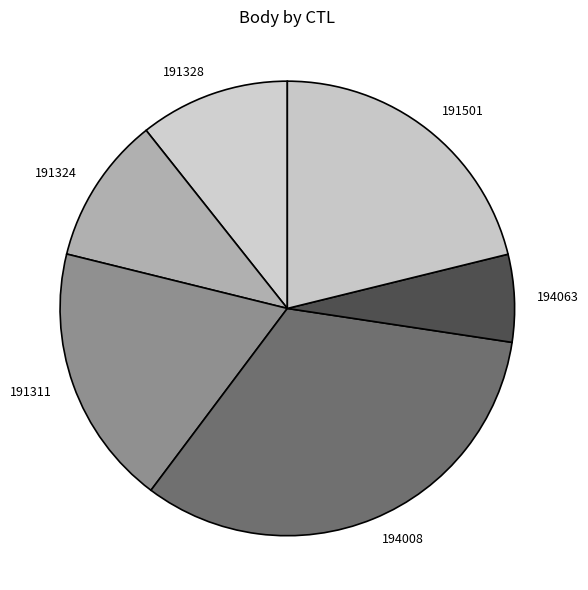

How many segments does this pie chart have?

6